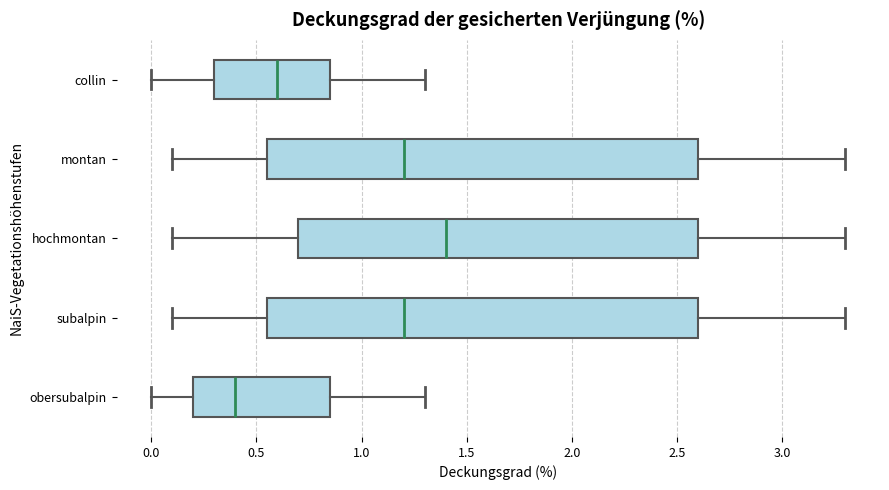

Reading bottom to top, read every box against the x-axis: the position of its median line, the range the box covers, and the ends of its whiskers. The values are not printed on the chart, so give them approximately, as read against the axis.

obersubalpin: median 0.40, box 0.20 to 0.85, whiskers 0.00 to 1.30
subalpin: median 1.20, box 0.55 to 2.60, whiskers 0.10 to 3.30
hochmontan: median 1.40, box 0.70 to 2.60, whiskers 0.10 to 3.30
montan: median 1.20, box 0.55 to 2.60, whiskers 0.10 to 3.30
collin: median 0.60, box 0.30 to 0.85, whiskers 0.00 to 1.30